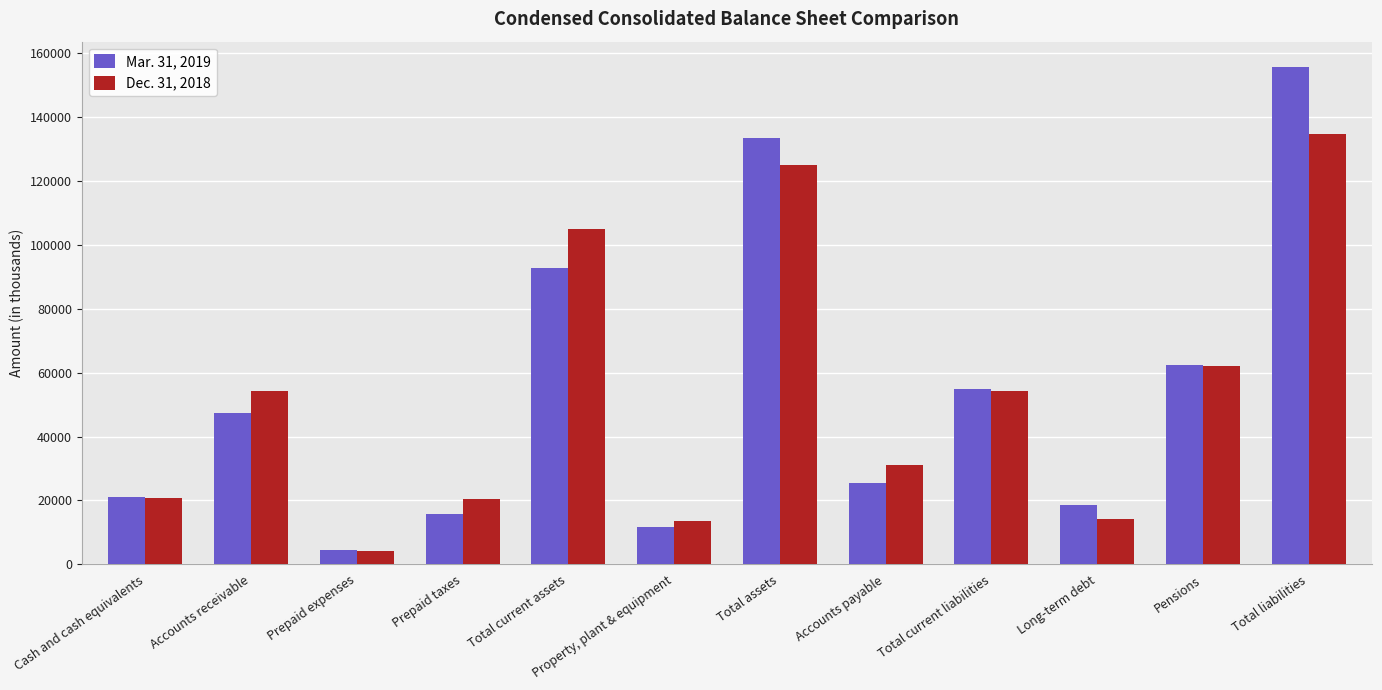

The Dec. 31, 2018 series shows 14200 at Long-term debt. True or false?

True